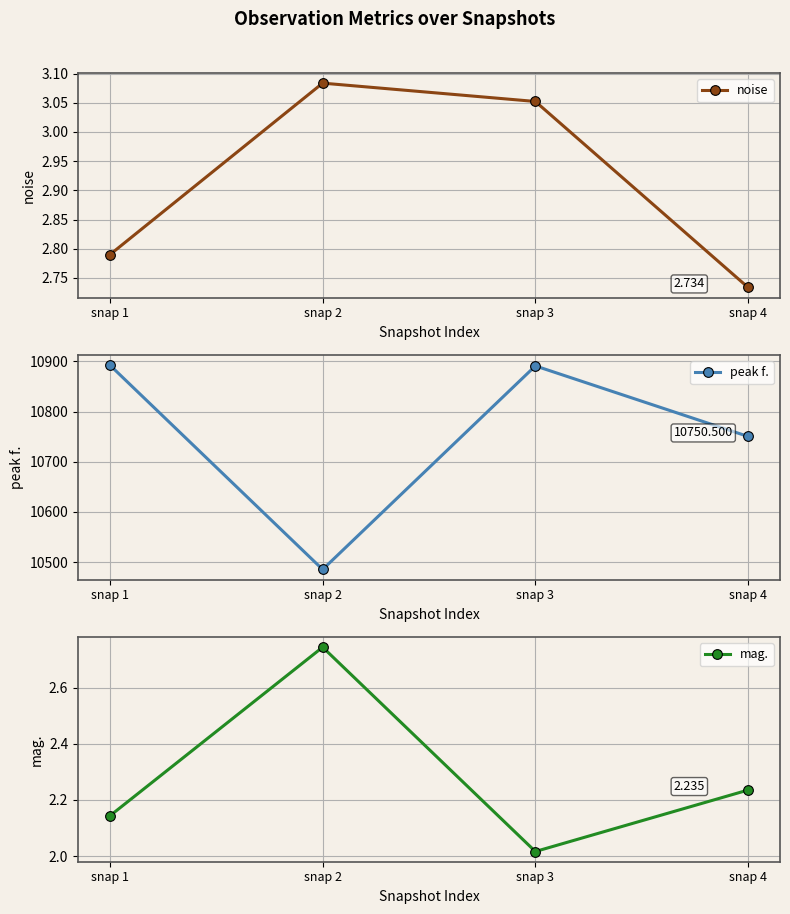

What are all the series names shown in the legend?

noise, peak f., mag.